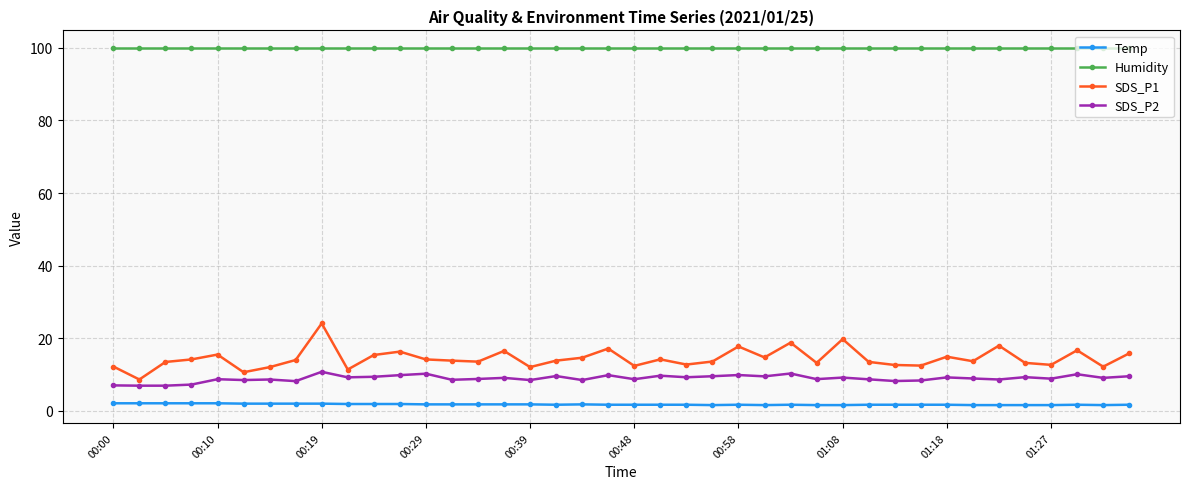

What is the value of the SDS_P1 point at the 20th from the left?

17.2